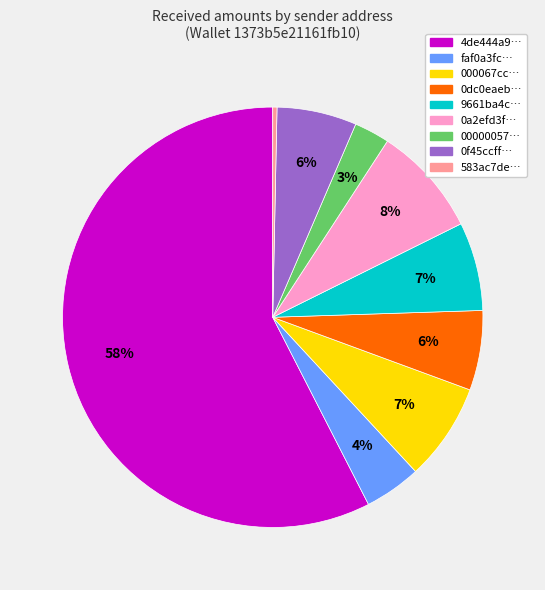

Is there any slice that represents more than half of the pie?

Yes